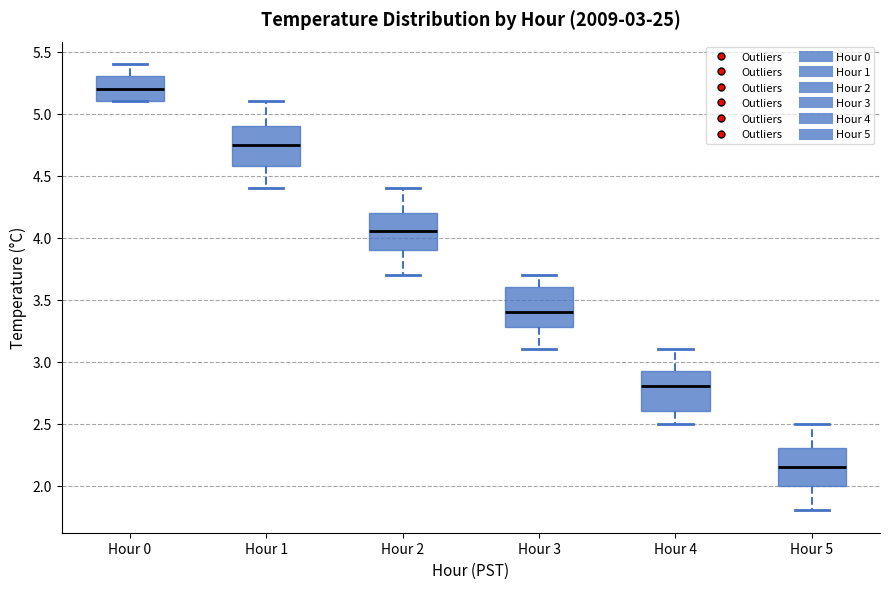

Which box's median line is the highest?

Hour 0